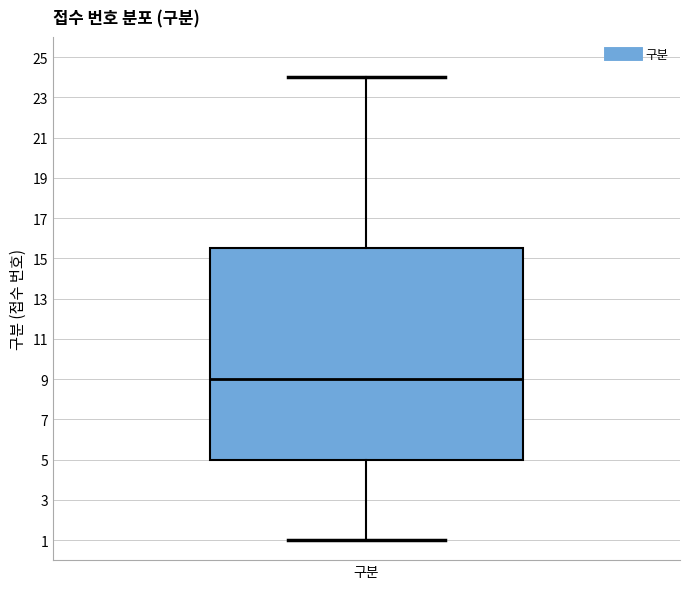

Read this box plot against the y-axis: the position of the median line, the range covered by the box, and the ends of both whiskers. The values are not printed on the chart, so give them approximately, as read against the axis.

median 9.0, box 5.0 to 15.6, whiskers 1.0 to 24.0